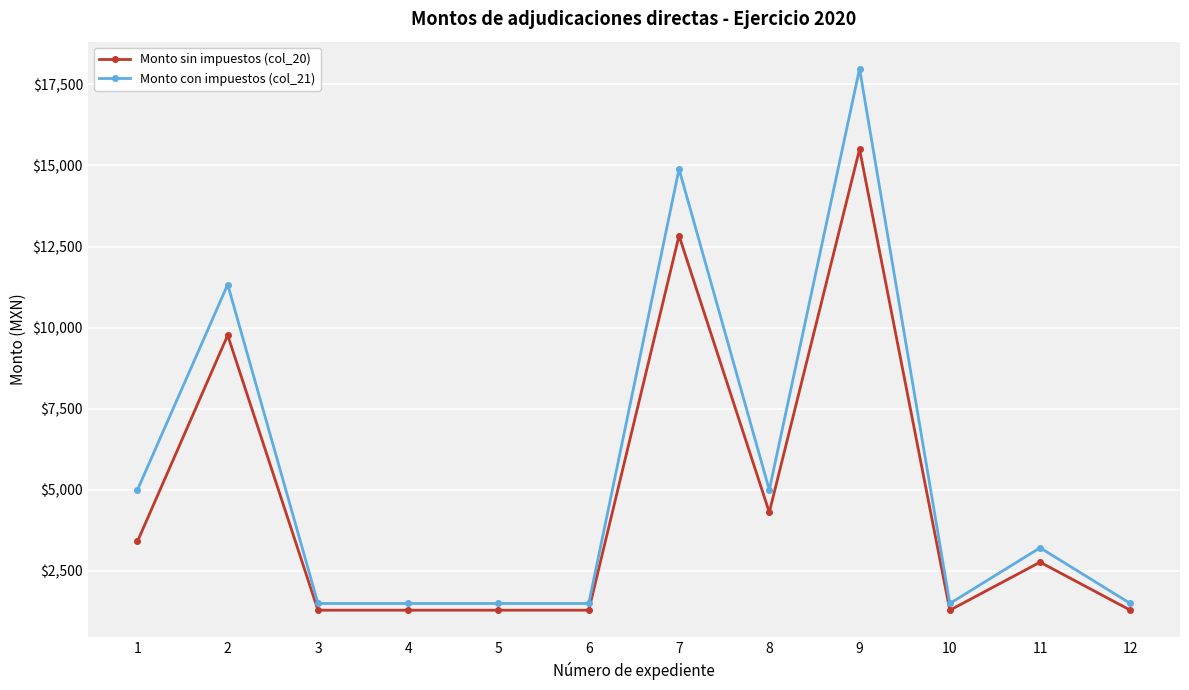

Reading right to left, list all the values displayed in this chart.

Monto sin impuestos (col_20): 1292.2	2772.4	1292.2	15501.7	4310.3	12837.1	1292.2	1292.2	1292.2	1292.2	9767.2	3410.3
Monto con impuestos (col_21): 1499.0	3216.0	1499.0	17982.0	5000.0	14891.0	1499.0	1499.0	1499.0	1499.0	11330.0	5000.0